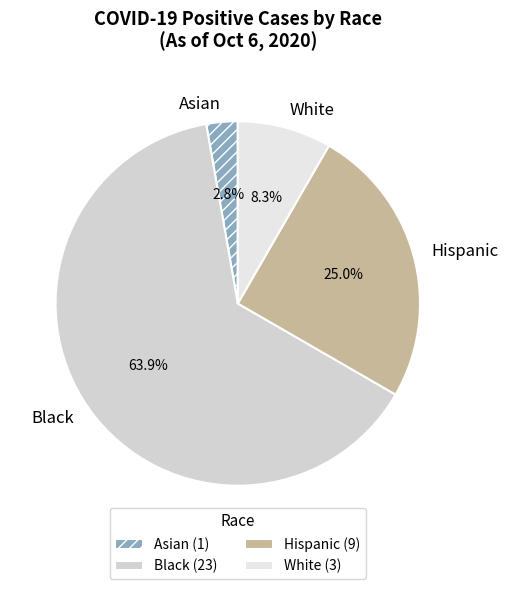

Between Asian and Black, which is larger?

Black